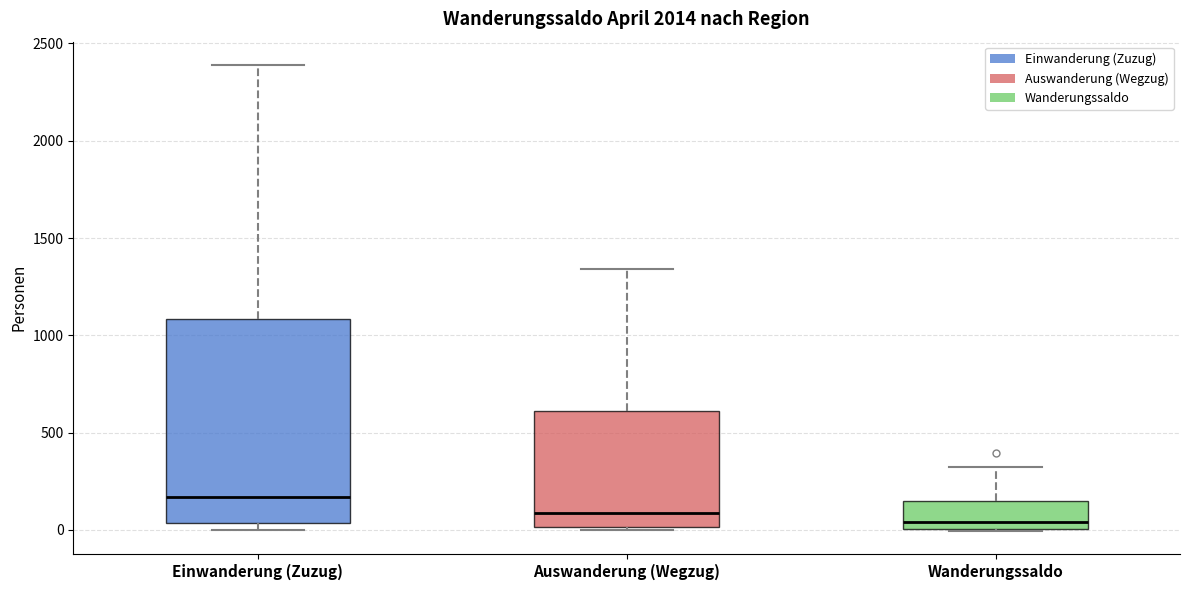

Reading left to right, transcribe this box plot: for each box, give where its median line is, the range the box spans, and where its two whiskers end, as read against the y-axis. The values are not printed on the chart, so give them approximately, as read against the axis.

Einwanderung (Zuzug): median 150, box 50 to 1100, whiskers 0 to 2400
Auswanderung (Wegzug): median 100, box 0 to 600, whiskers 0 to 1350
Wanderungssaldo: median 50, box 0 to 150, whiskers 0 to 350